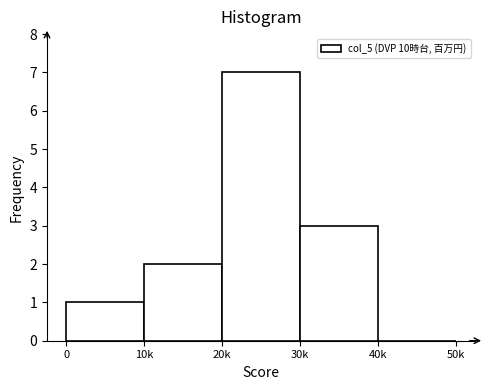

Reading left to right, what are all the values shown in this chart?

0=1	10k=2	20k=7	30k=3	40k=0